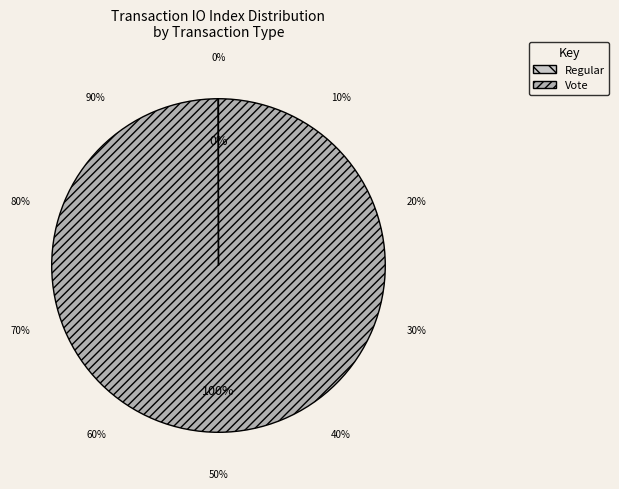

Between Regular and Vote, which is larger?

Vote